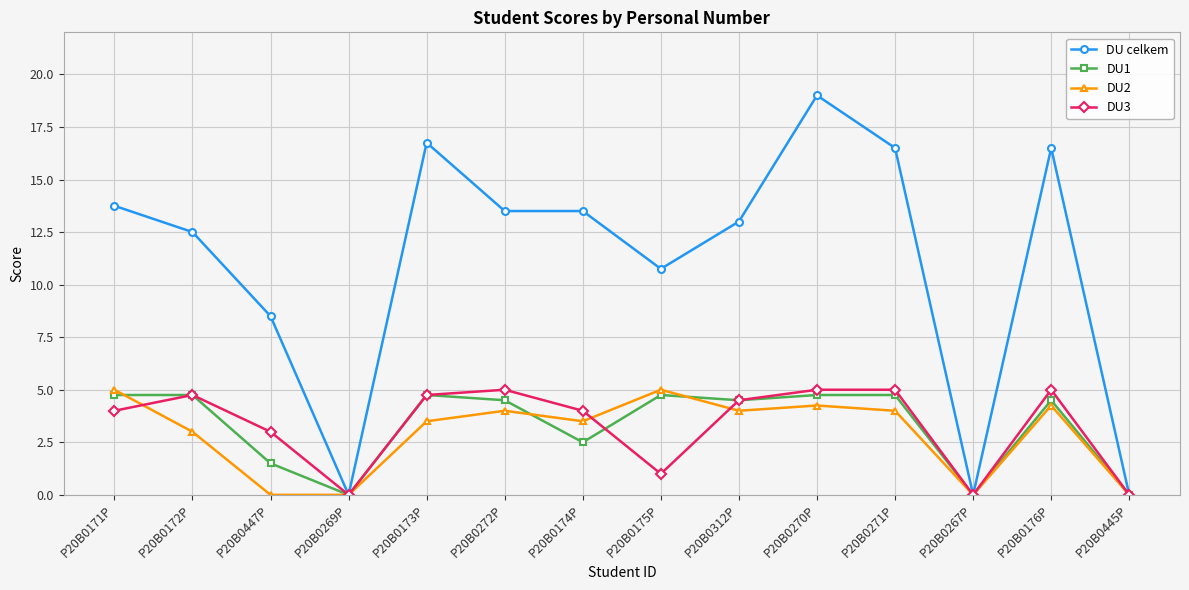

At which label is DU celkem closest to 9?

P20B0447P